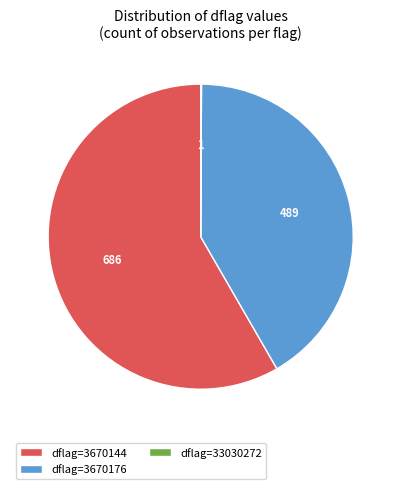

Which slice is the largest?

dflag=3670144